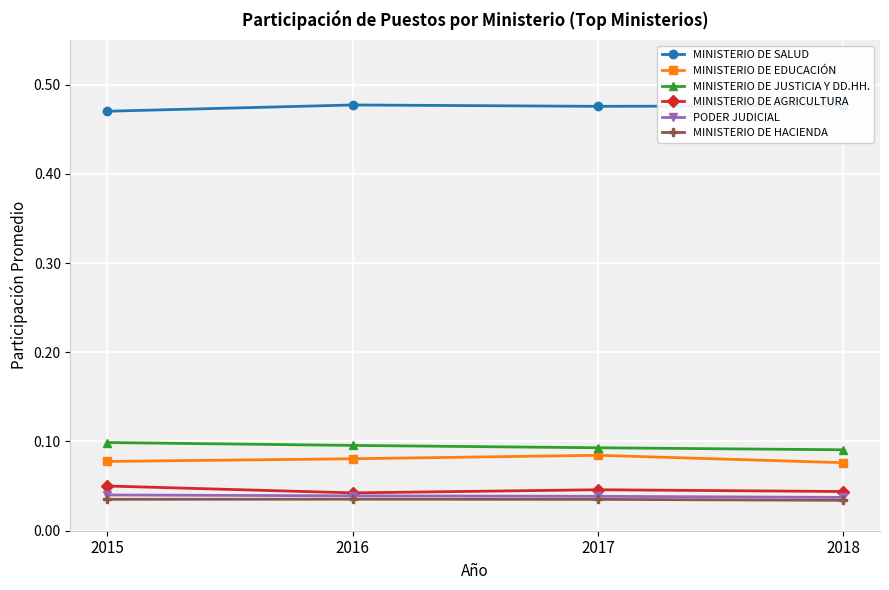

The value of MINISTERIO DE EDUCACIÓN at 2017 is 0.1. True or false?

True